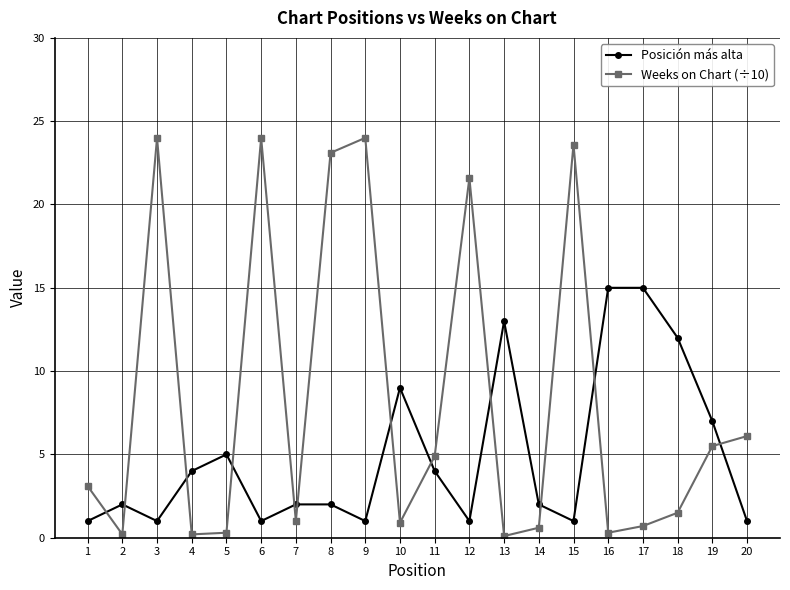

What is the value of the Posición más alta point at the 14th from the left?

2.0